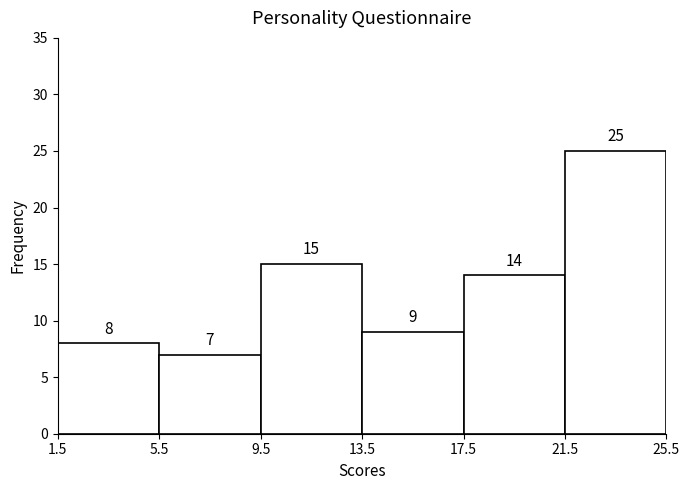

Reading left to right, transcribe this chart: for each bar, give the range it covers on the x-axis and its height.

1.5 to 5.5: 8
5.5 to 9.5: 7
9.5 to 13.5: 15
13.5 to 17.5: 9
17.5 to 21.5: 14
21.5 to 25.5: 25